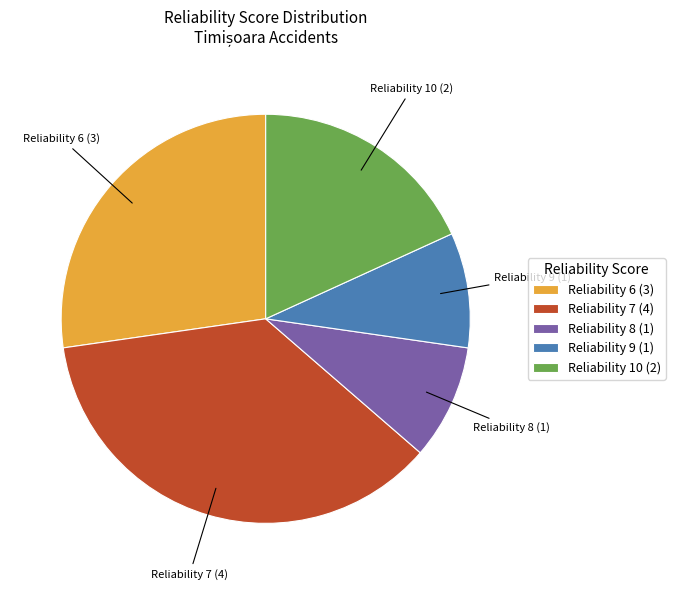

Approximately how many times larger is the value at Reliability 7 (4) compared to Reliability 9 (1)?

4.0